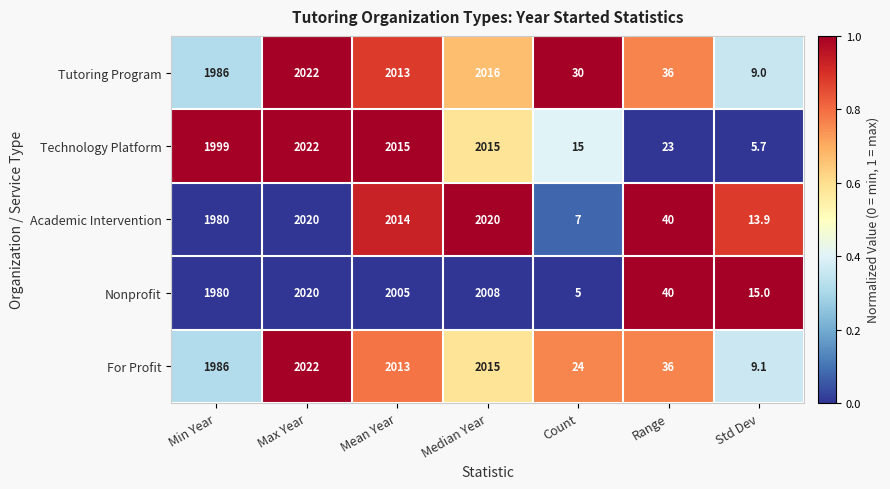

Which series has the widest spread of values?

Technology Platform